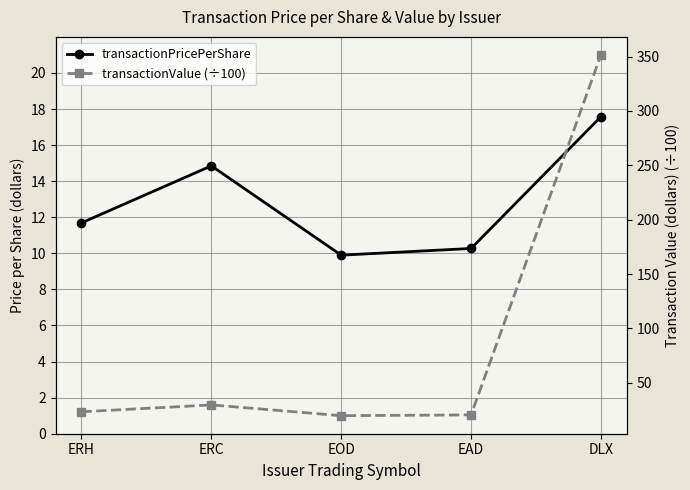

At ERH, list the series in order from smallest to largest.

transactionPricePerShare, transactionValue (÷100)